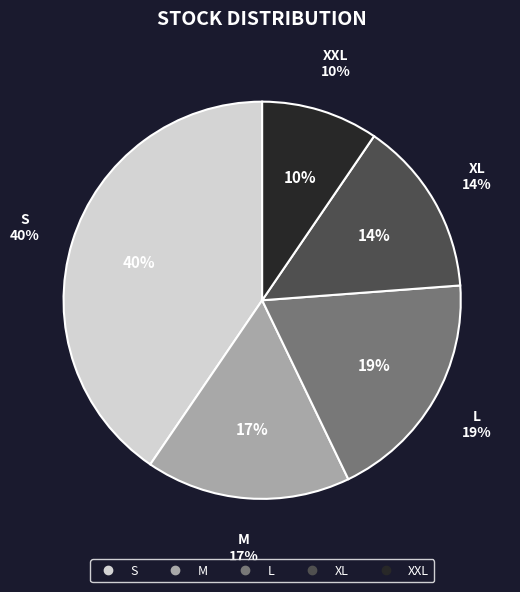

Is it true that XXL is 10% of the pie?

True